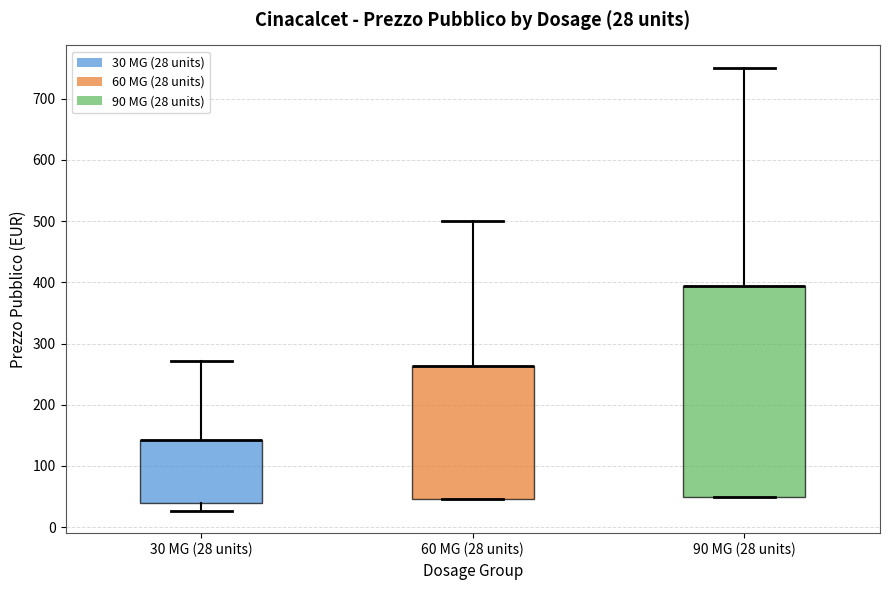

Which box is the tallest, from its lower edge to its upper edge?

90 MG (28 units)